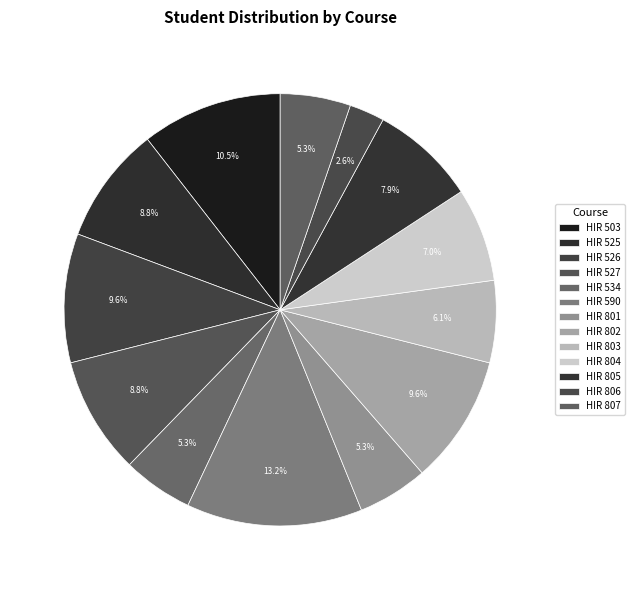

Combined, what portion of the pie is HIR 527 and HIR 803?

14.9%